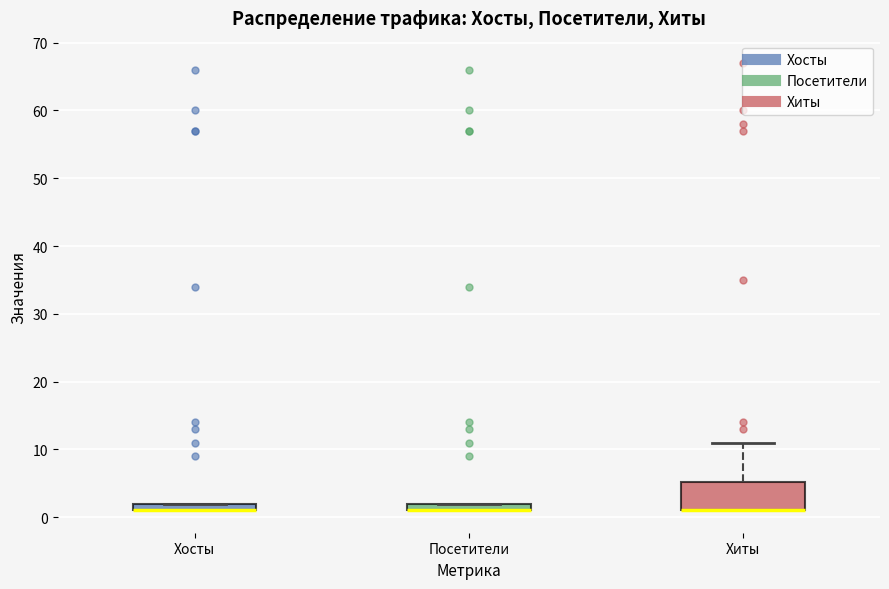

Where is the lower edge of the box for Посетители on the y-axis? The values are not printed on the chart, so give them approximately, as read against the axis.

1